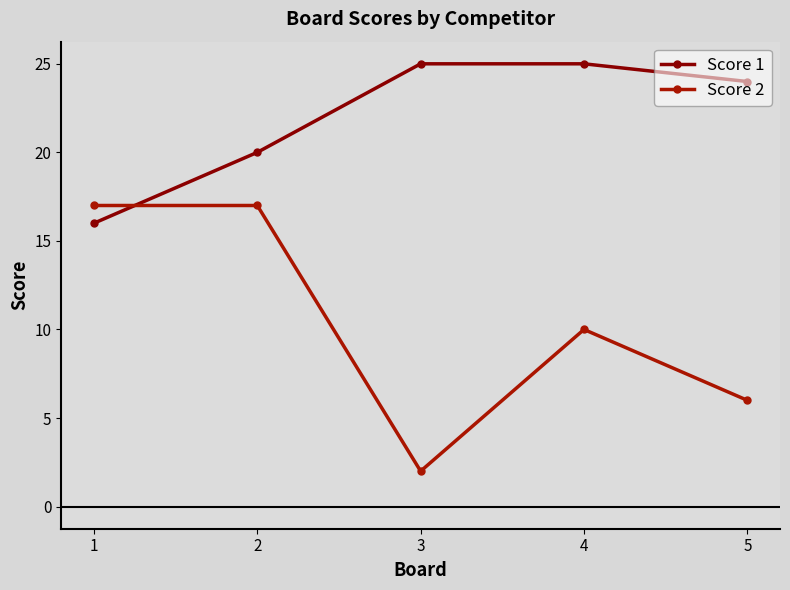

Rank the series at 5 from lowest to highest value.

Score 2, Score 1